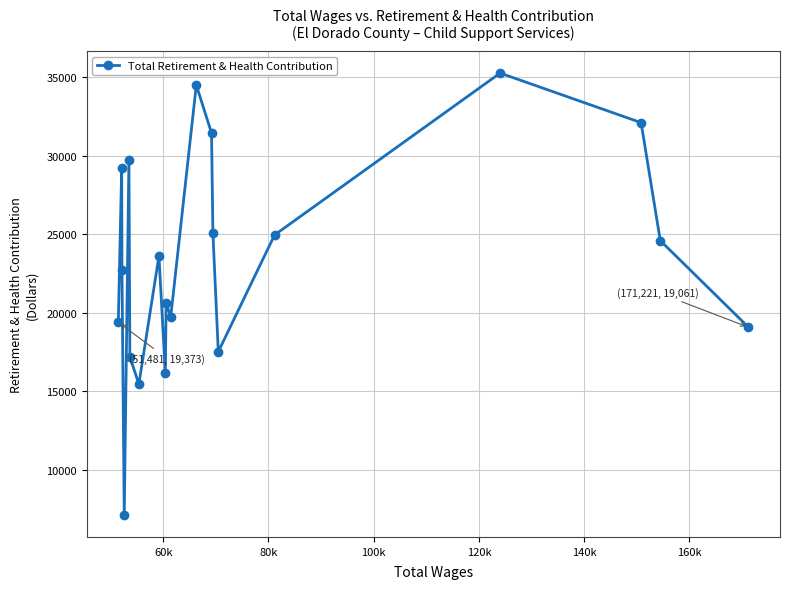

What is the difference between the maximum and minimum values?

28138